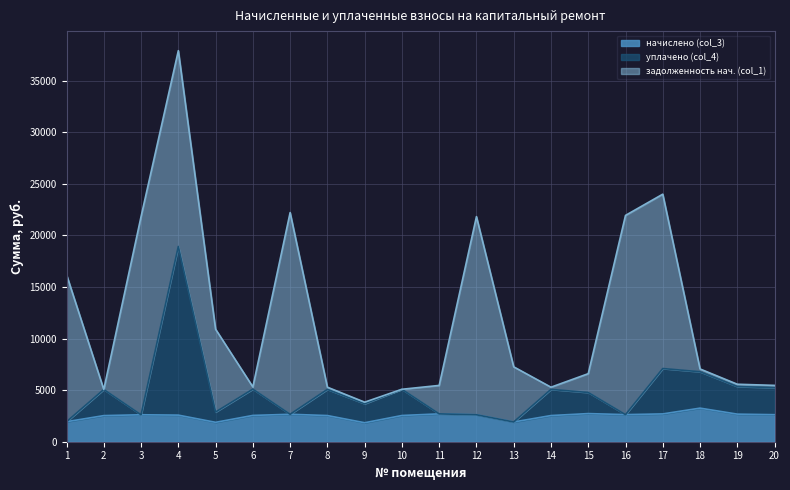

How many interior local peaks does the уплачено (col_4) series have?

7